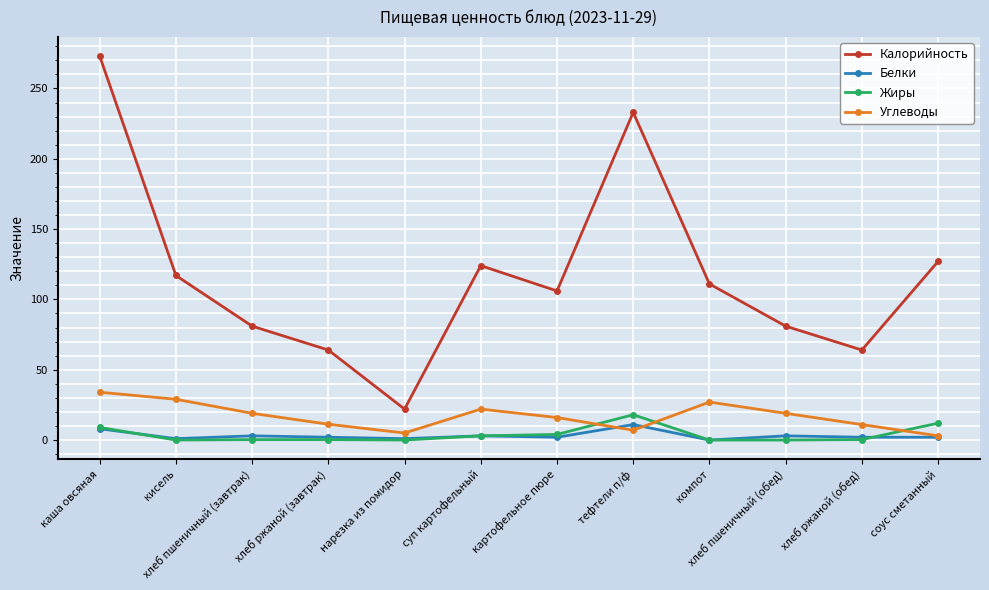

What is the label of the 8th point from the right?

нарезка из помидор